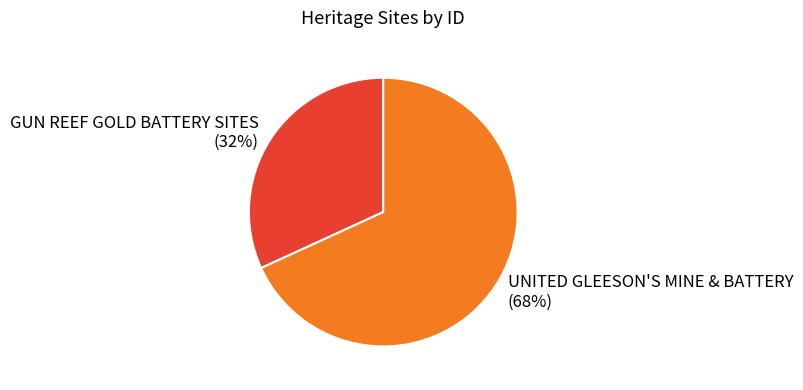

Approximately how many times larger is the value at GUN REEF GOLD BATTERY SITES compared to UNITED GLEESON'S MINE & BATTERY?

0.5